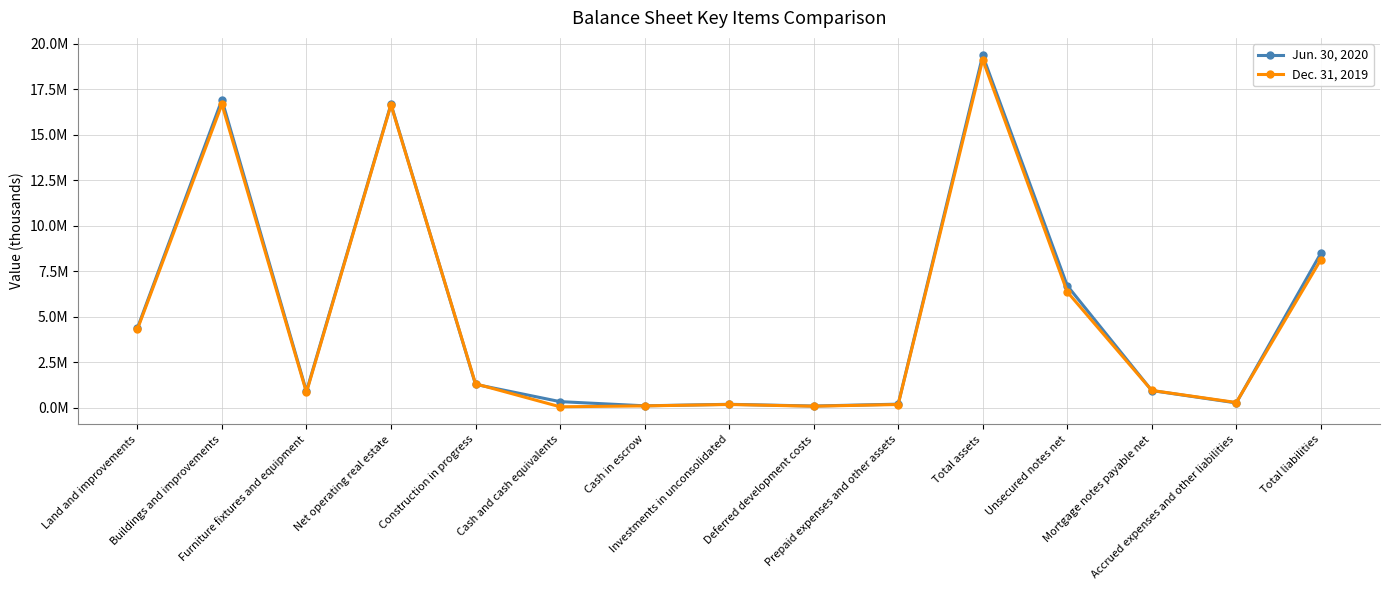

The value of Jun. 30, 2020 at Total liabilities is 15204927. True or false?

False